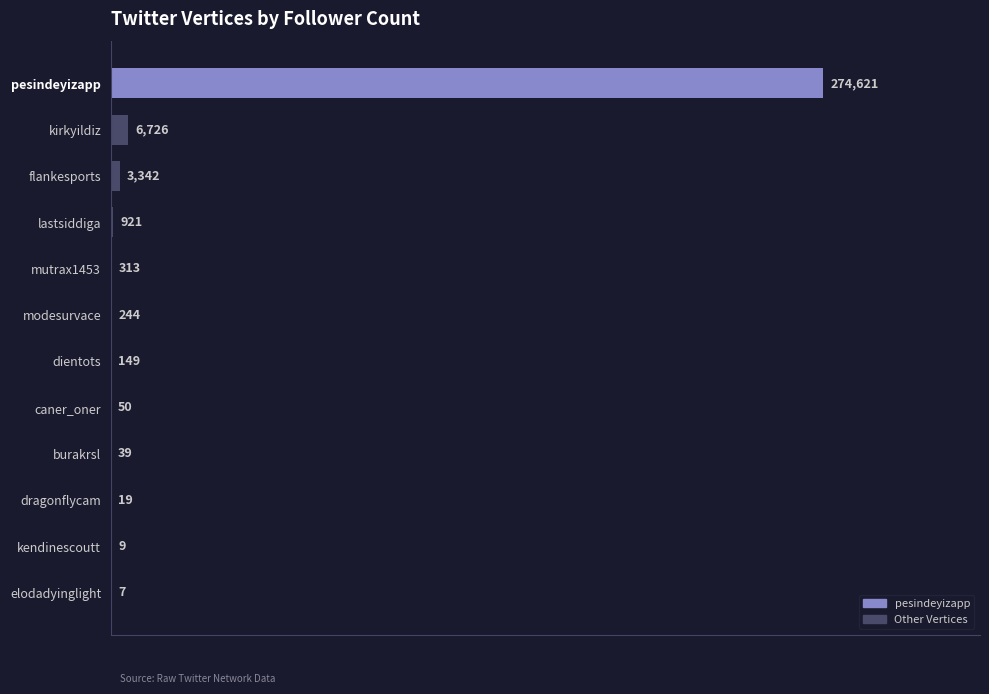

The value at modesurvace is 244. True or false?

True